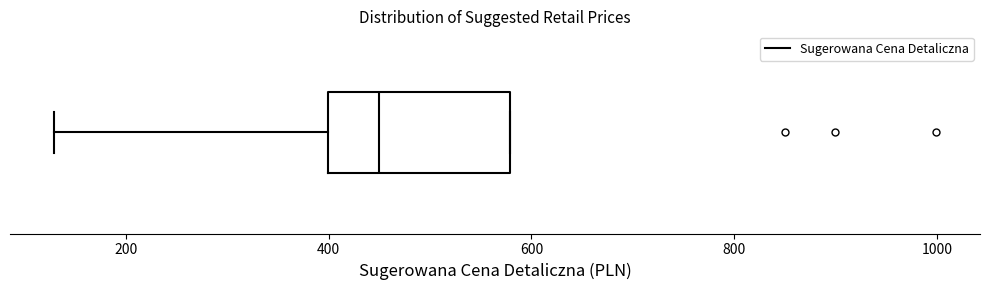

Where does the median line of the box sit on the x-axis? The values are not printed on the chart, so give them approximately, as read against the axis.

460